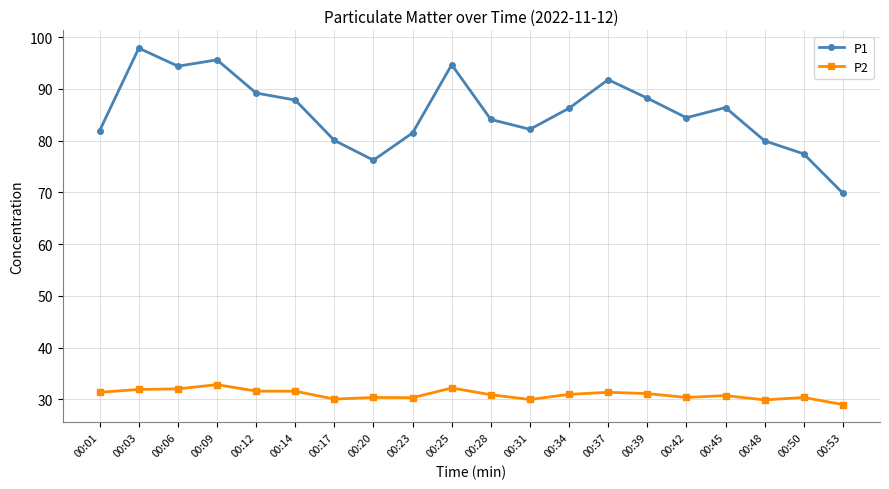

Which category has the lowest value in the P2 series?

00:53